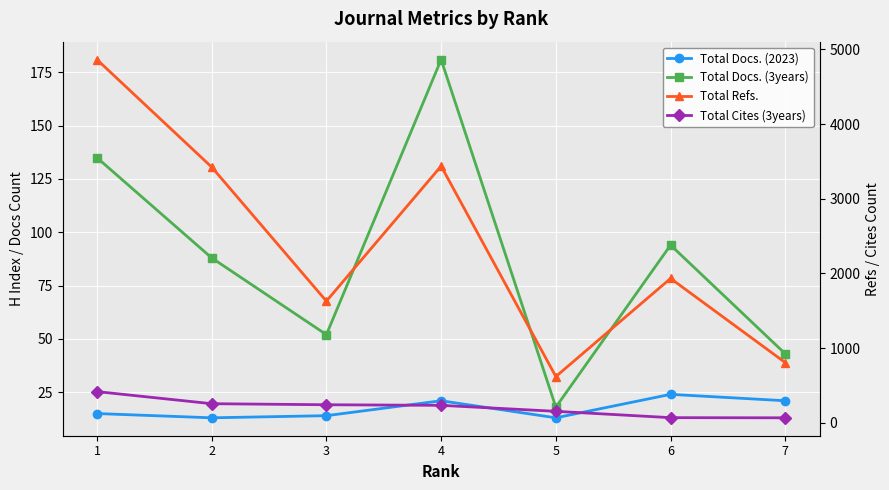

What is the difference between the Total Docs. (3years) values at 1 and 2?

47